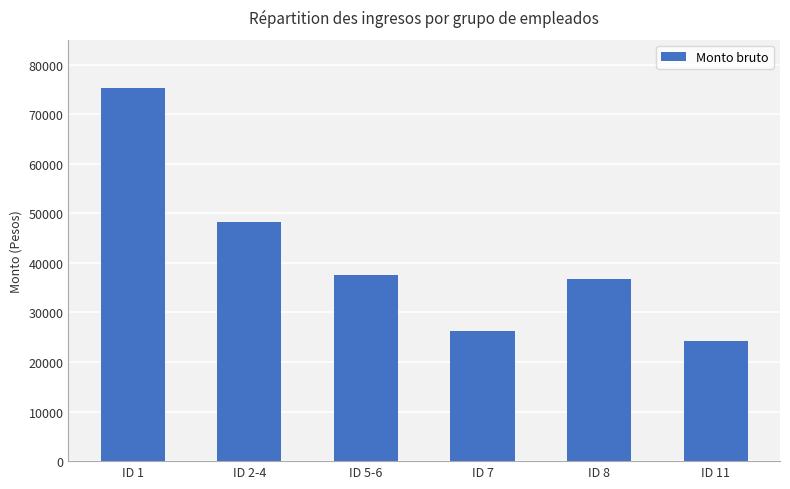

What is the label of the 2nd bar from the right?

ID 8